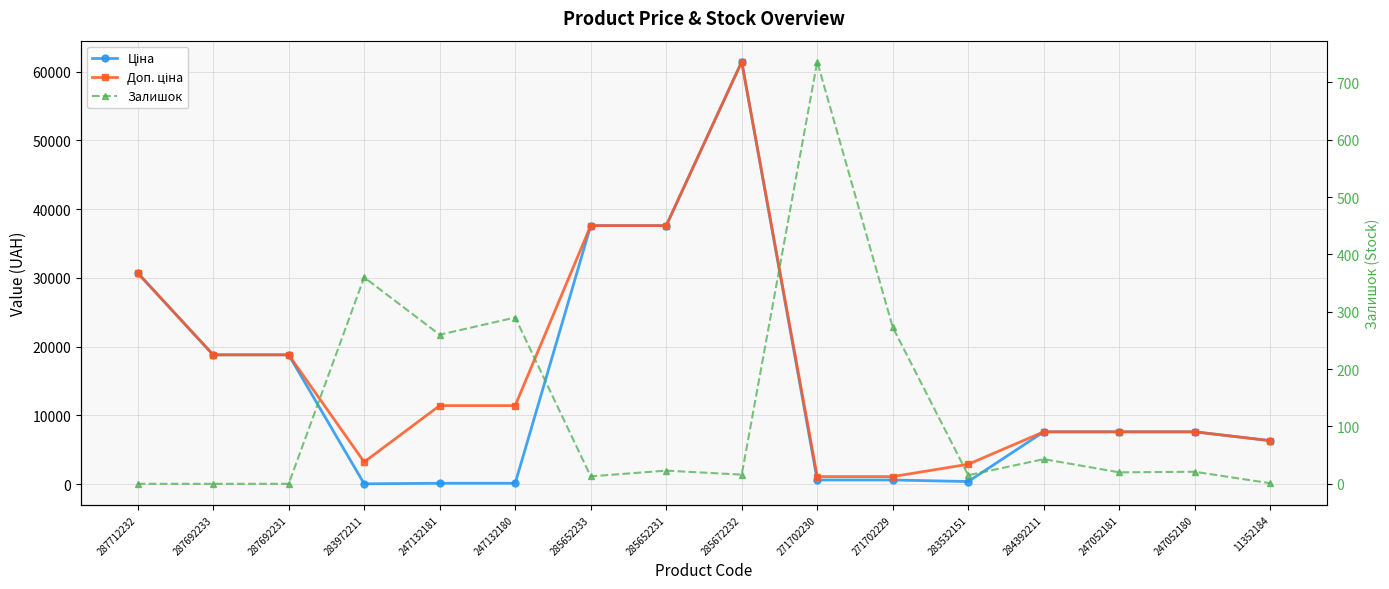

In Ціна, how many points are lower than both neighbors (excluding endpoints)?

2